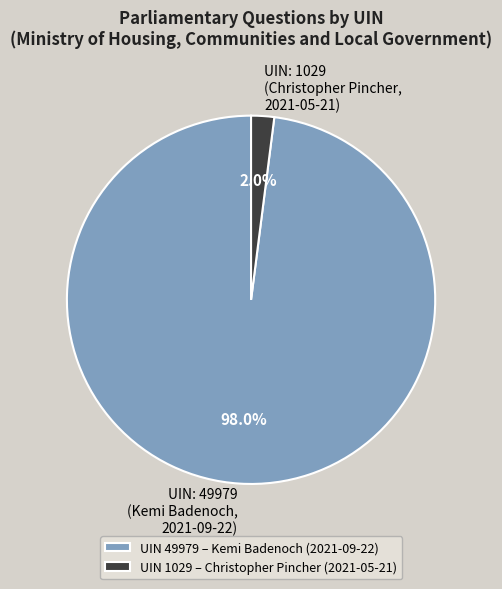

Is the sum of UIN: 49979 (Kemi Badenoch, 2021-09-22) and UIN: 1029 (Christopher Pincher, 2021-05-21) greater than half?

Yes